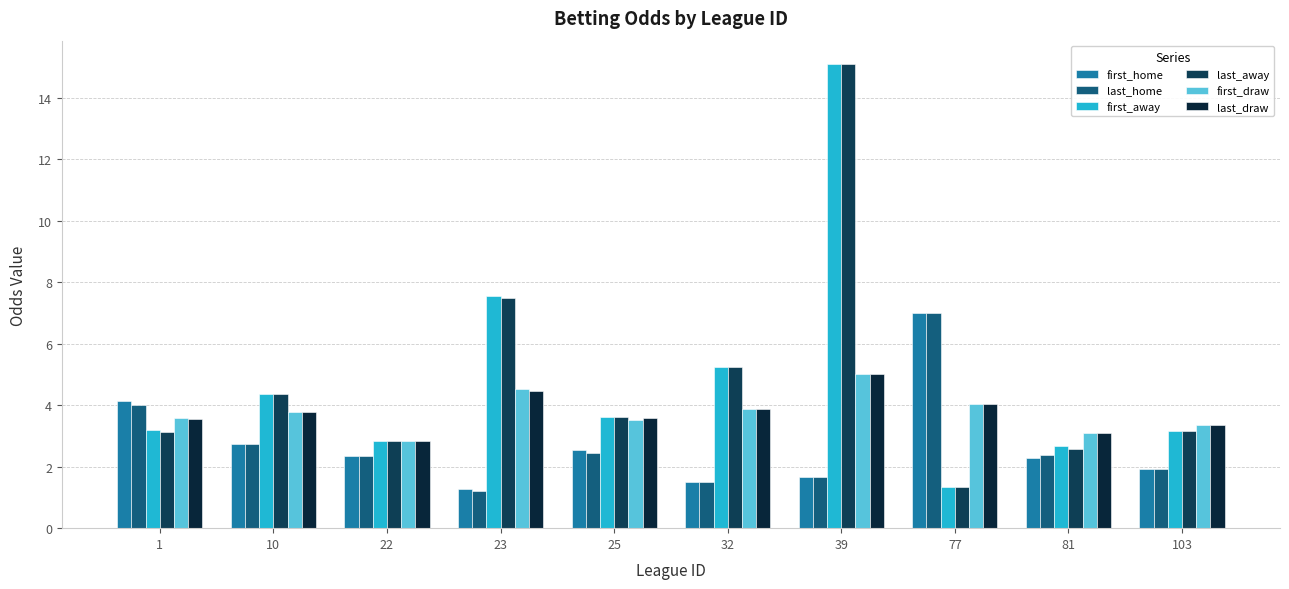

What is the difference between the highest and lowest values at 32?

3.8